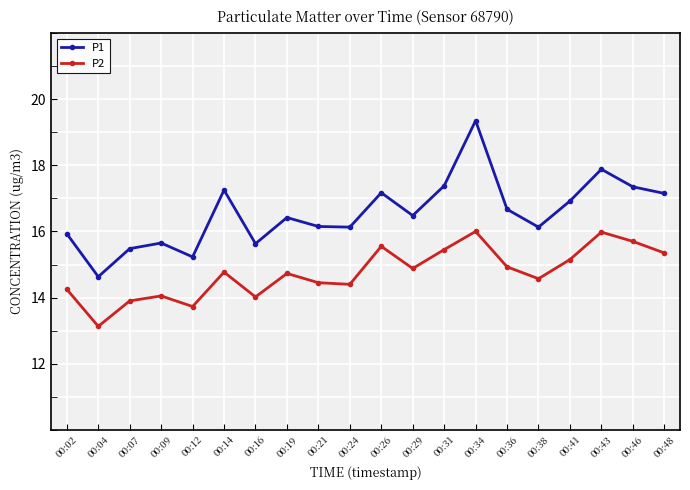

Does the chart display data point markers on the line(s)?

Yes